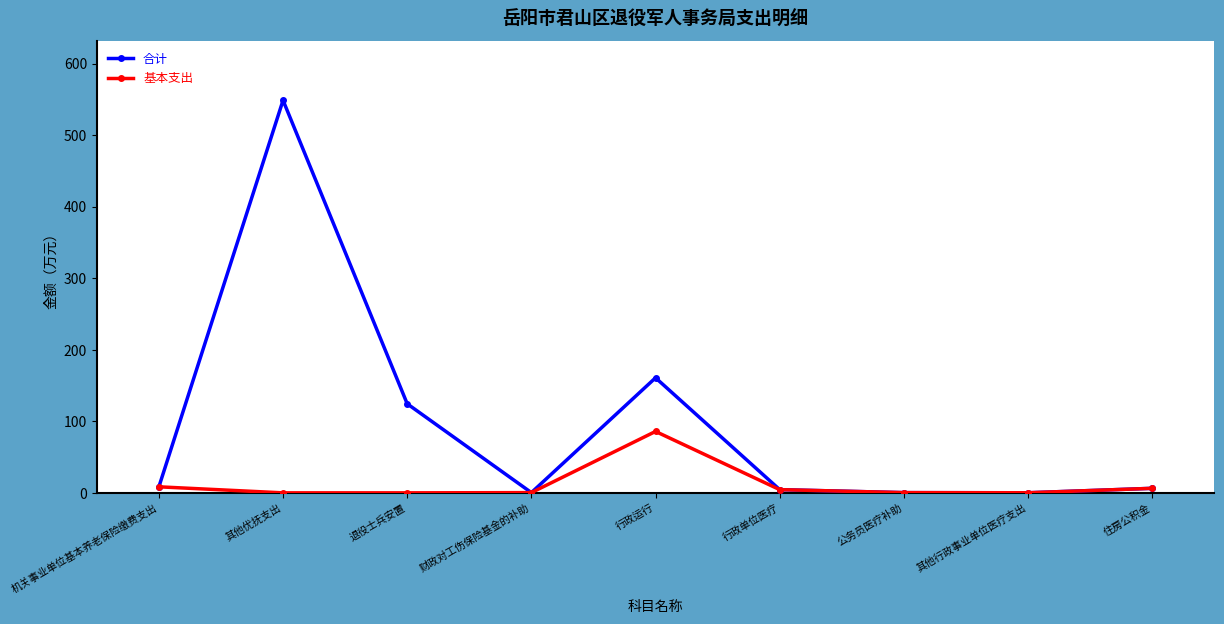

In 基本支出, how many points are higher than both neighbors (excluding endpoints)?

1